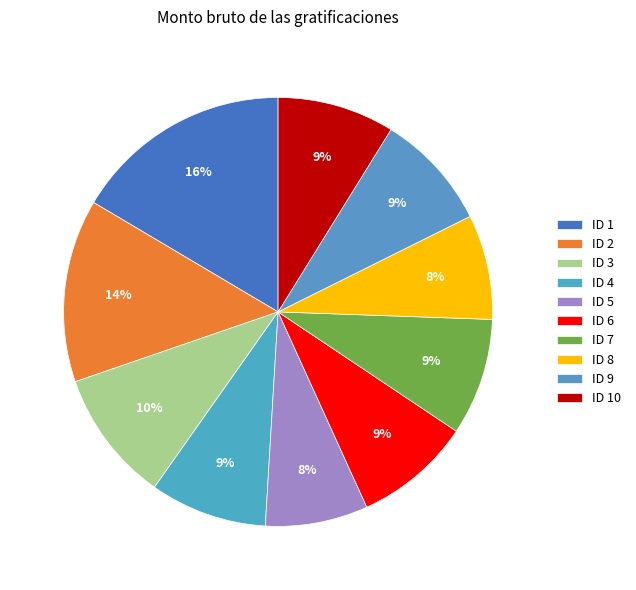

What is the ratio of the value at ID 8 to the value at ID 9?

0.9